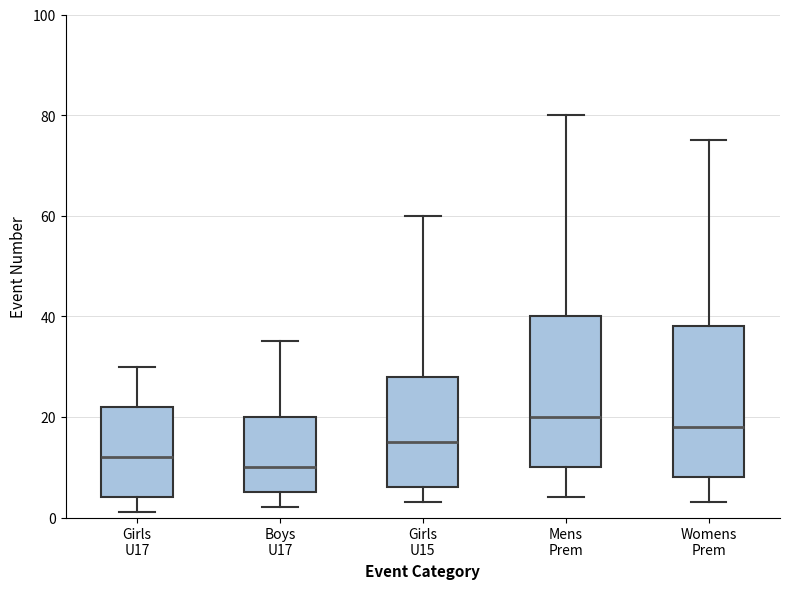

Reading left to right, transcribe this box plot: for each box, give where its median line is, the range the box spans, and where its two whiskers end, as read against the y-axis. The values are not printed on the chart, so give them approximately, as read against the axis.

Girls U17: median 12, box 4 to 22, whiskers 2 to 30
Boys U17: median 10, box 6 to 20, whiskers 2 to 36
Girls U15: median 16, box 6 to 28, whiskers 4 to 60
Mens Prem: median 20, box 10 to 40, whiskers 4 to 80
Womens Prem: median 18, box 8 to 38, whiskers 4 to 76